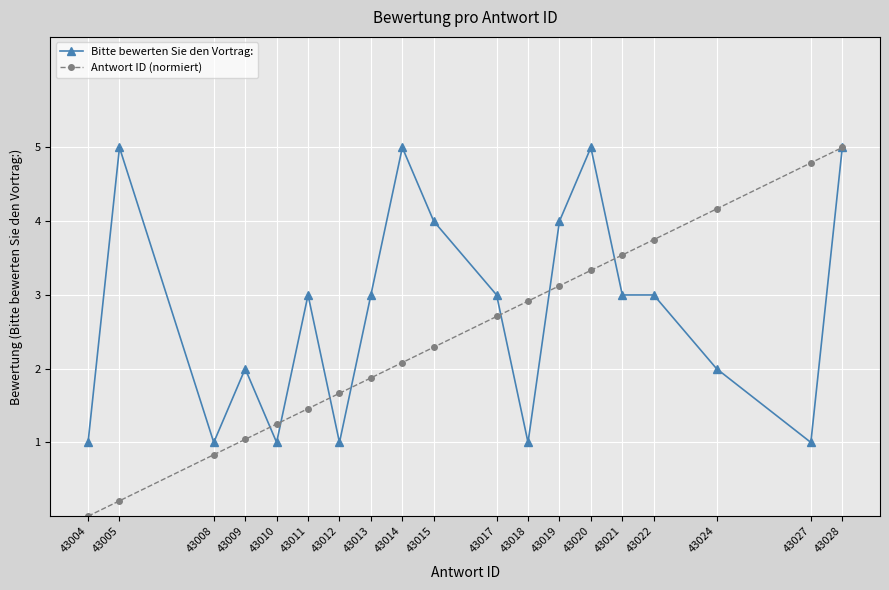

What is the value of the Antwort ID (normiert) point at the 6th from the left?

1.5